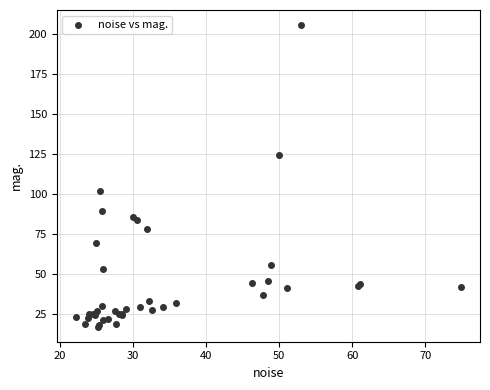

What Y value in the scatter plot is closest to 111?

101.7